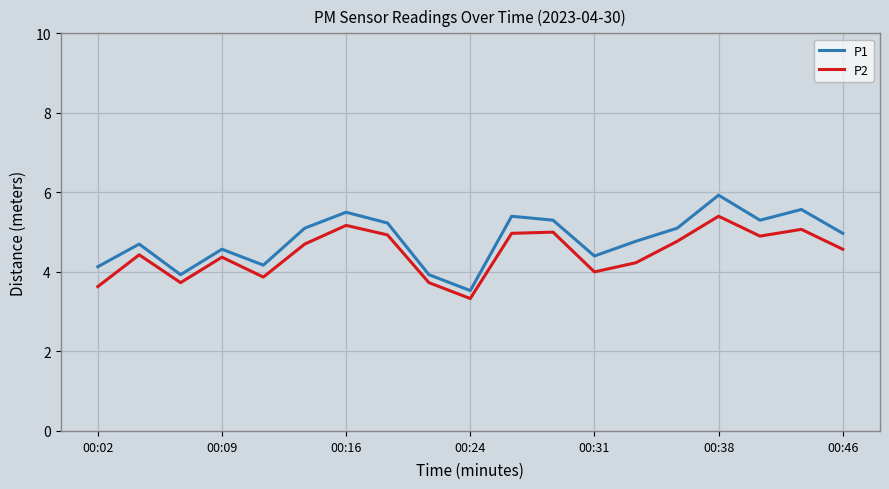

What is the highest value of the P2 series?

5.4